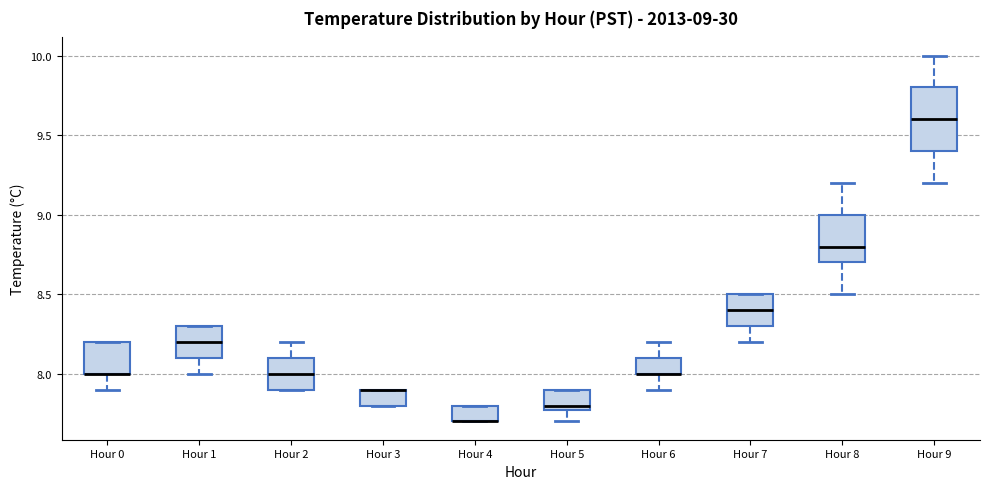

Comparing the boxes themselves (not the whiskers), which one is the tallest?

Hour 9